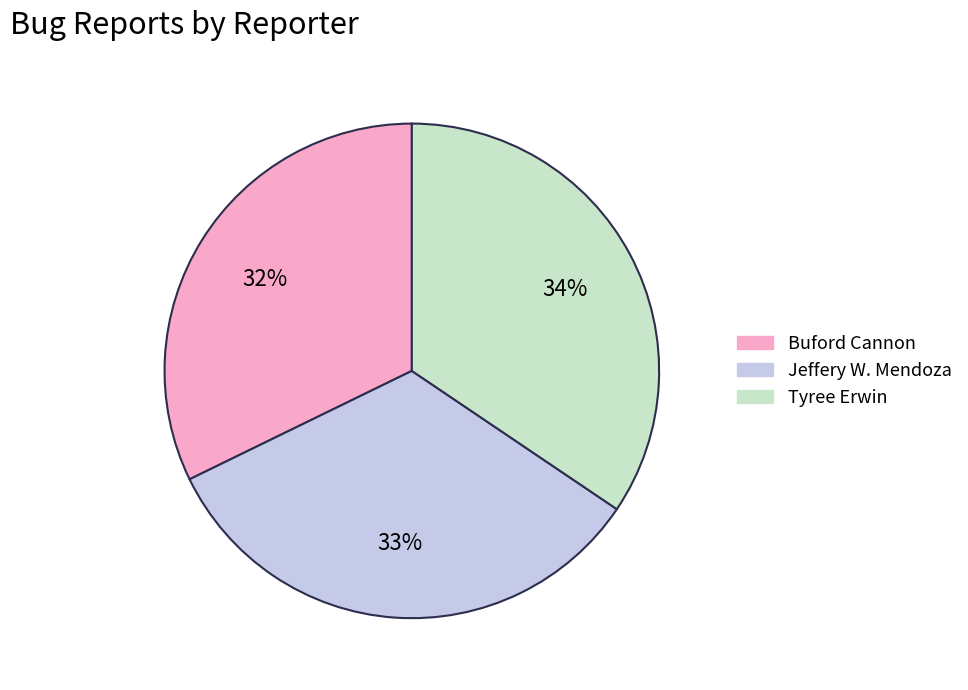

Does Tyree Erwin account for over 50% of the chart?

No